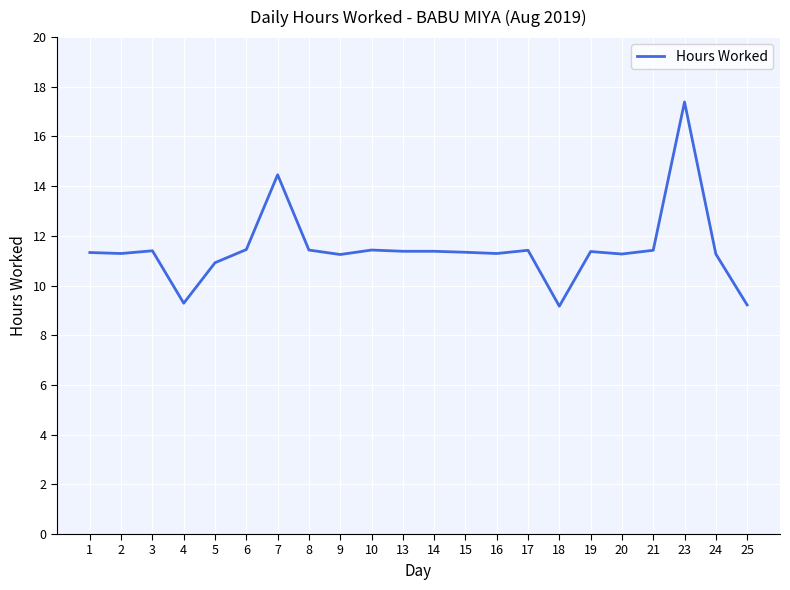

Is it true that the value at 6 is 11.4?

True